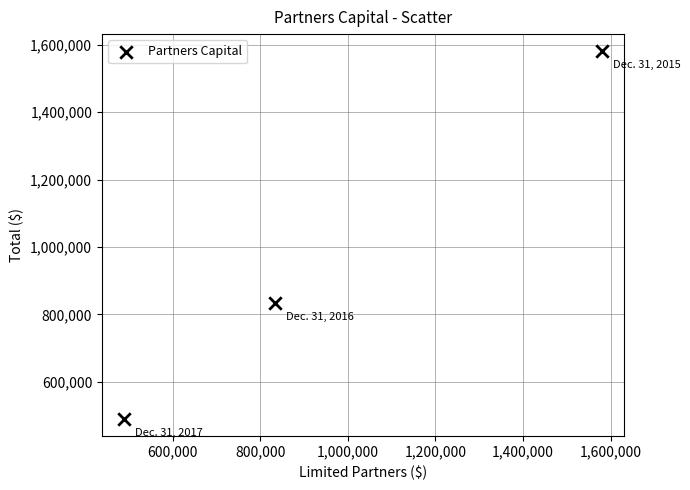

What is the average X value?

967338